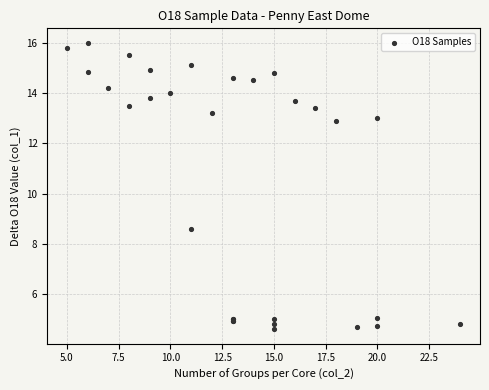

What Y value in the scatter plot is closest to 10?

8.6